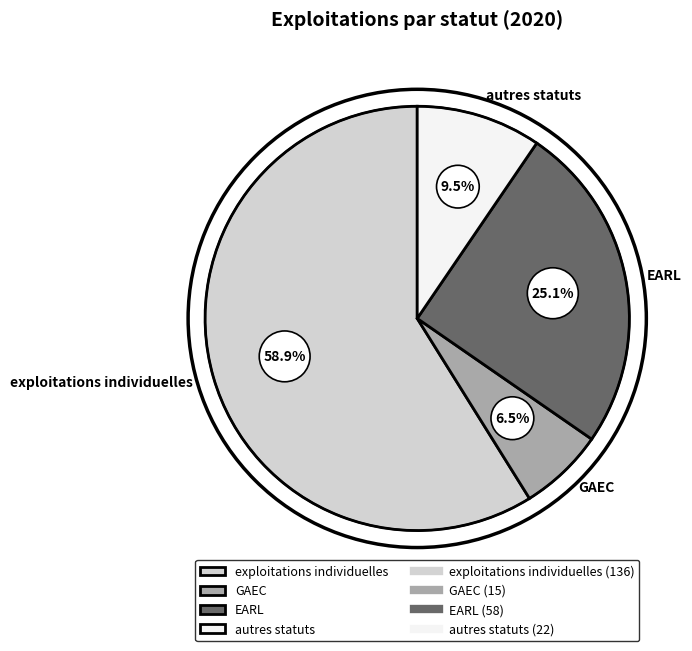

Is exploitations individuelles the majority of the pie?

Yes